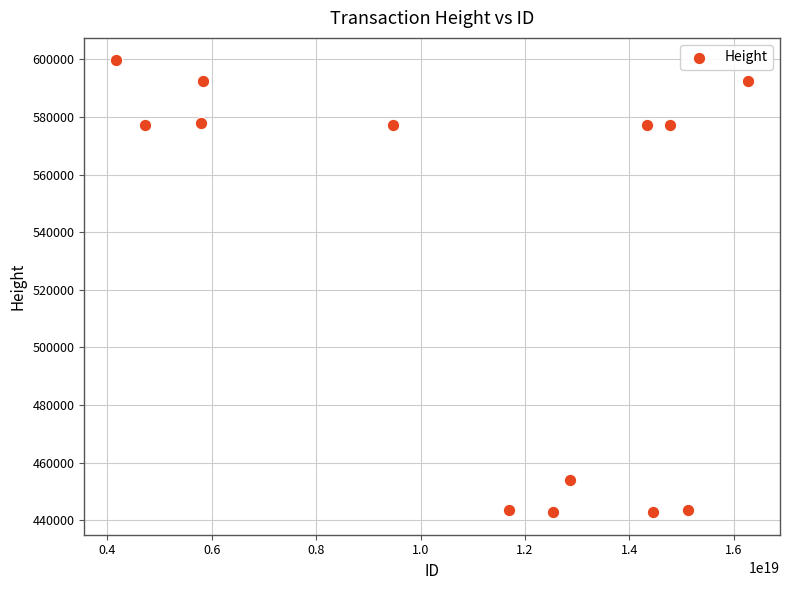

What is the range of Y values (max minus min)?

156736